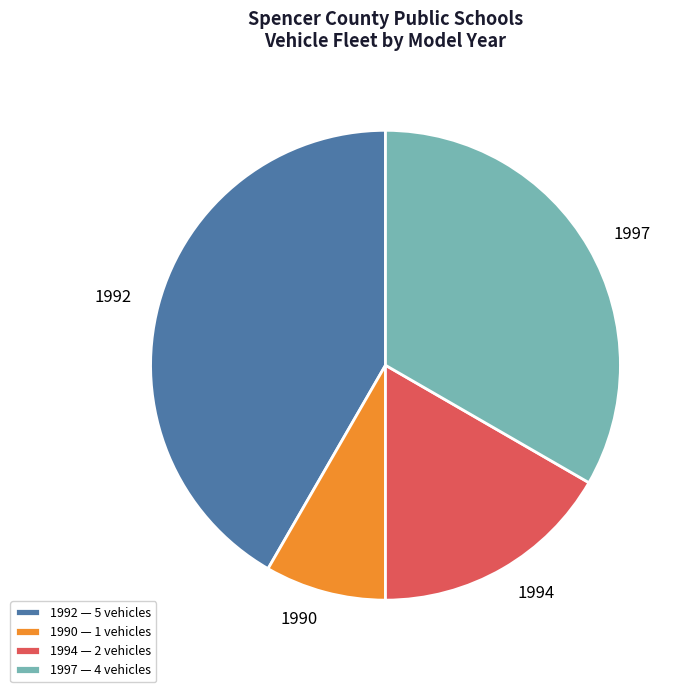

Approximately how many times larger is the value at 1994 — 2 vehicles compared to 1992 — 5 vehicles?

0.4